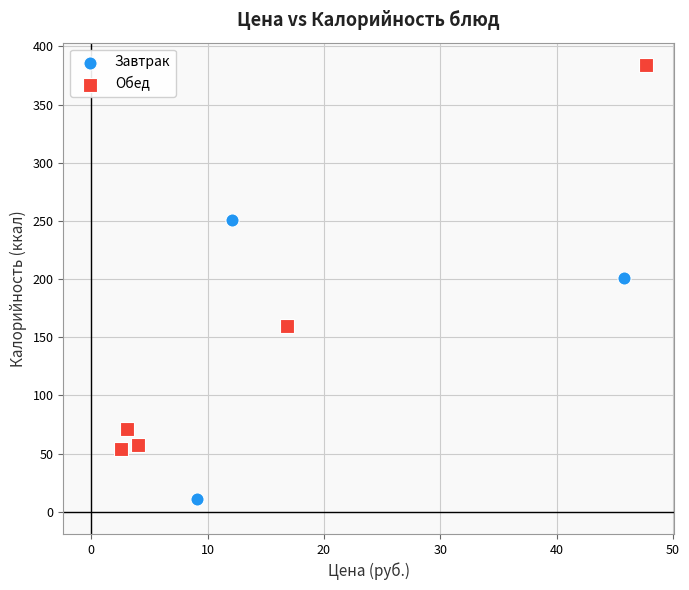

What are all the series names shown in the legend?

Завтрак, Обед